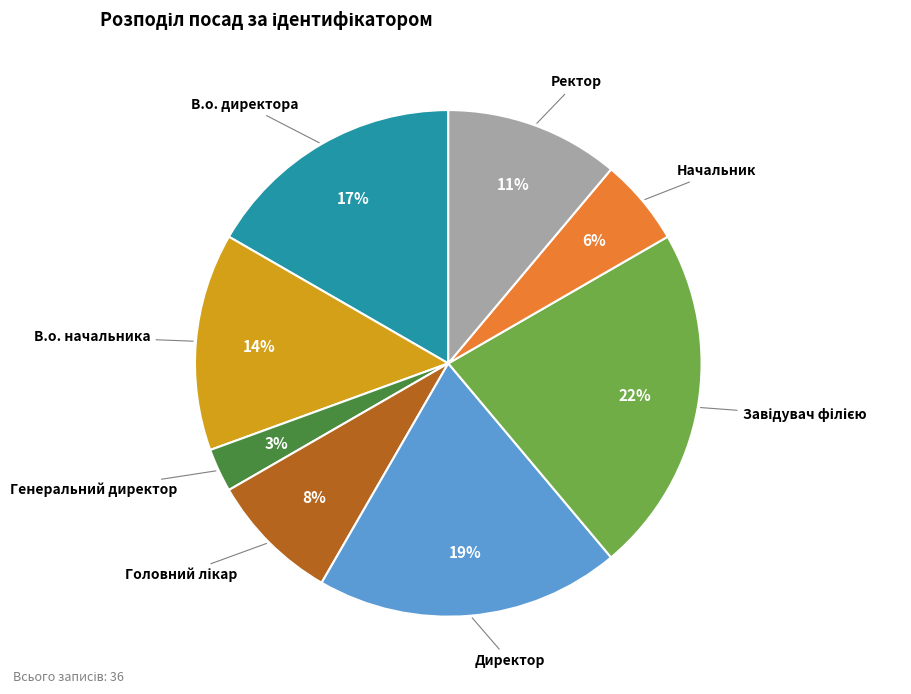

To the nearest percent, what is the average slice percentage?

12%